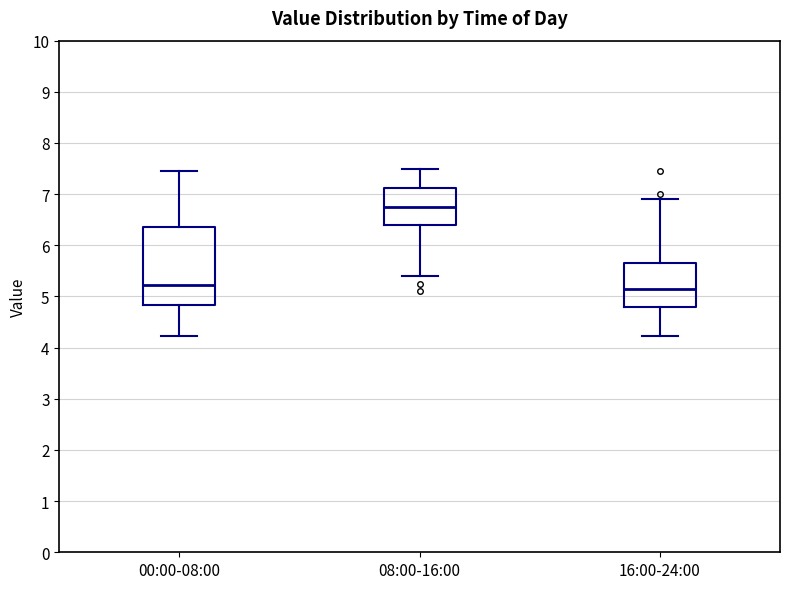

Reading left to right, transcribe this box plot: for each box, give where its median line is, the range the box spans, and where its two whiskers end, as read against the y-axis. The values are not printed on the chart, so give them approximately, as read against the axis.

00:00-08:00: median 5.2, box 4.8 to 6.4, whiskers 4.2 to 7.5
08:00-16:00: median 6.8, box 6.4 to 7.1, whiskers 5.4 to 7.5
16:00-24:00: median 5.1, box 4.8 to 5.7, whiskers 4.2 to 6.9